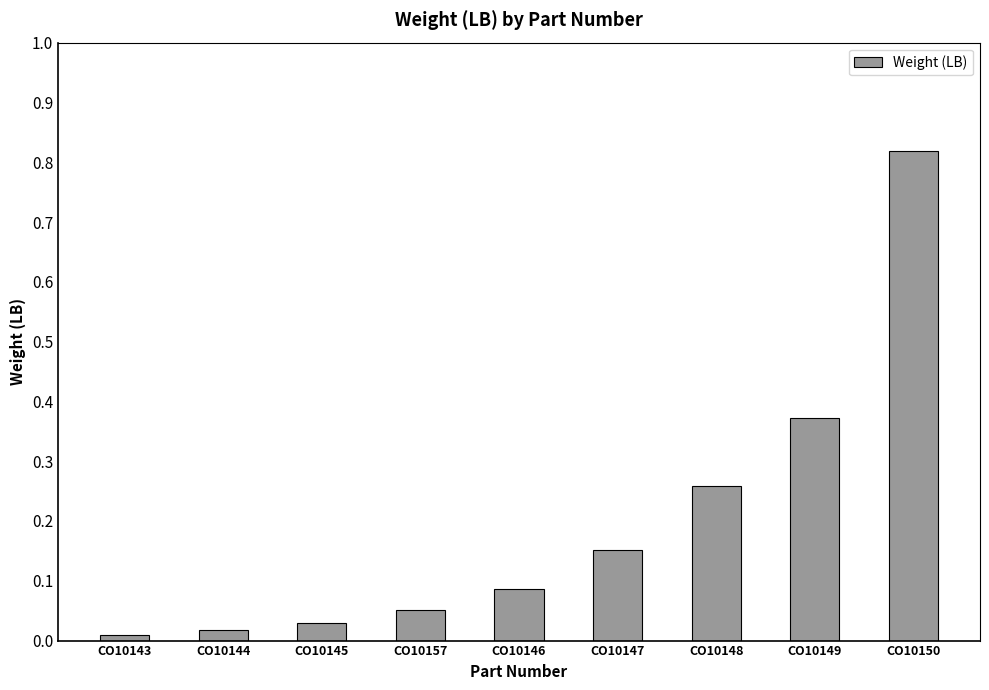

The value at CO10148 is 0.4. True or false?

False